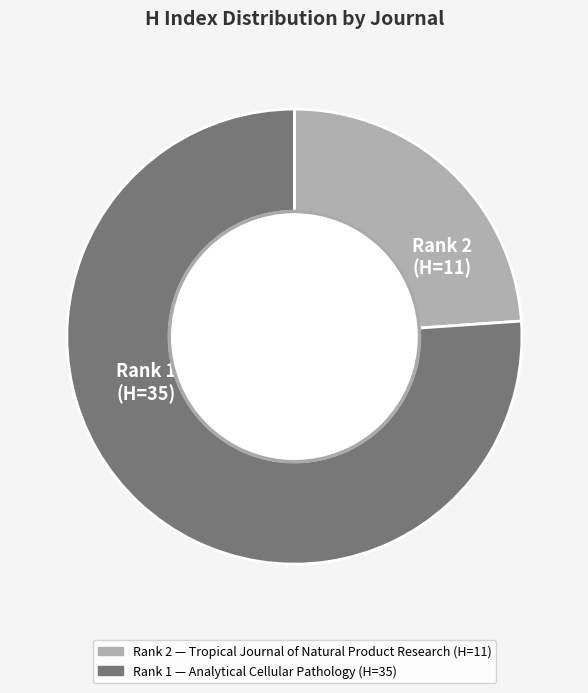

Does any single category account for the majority?

Yes